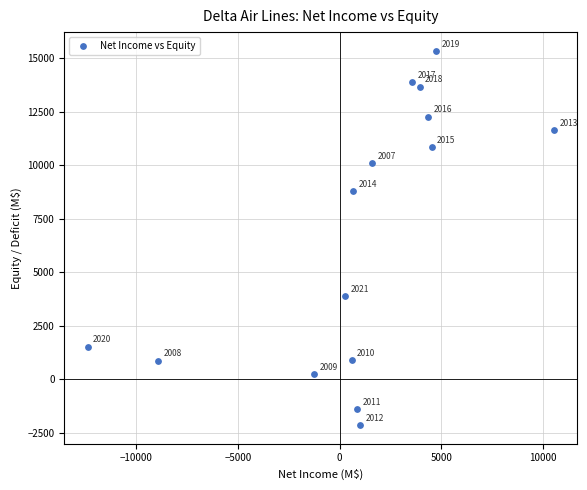

What Y value in the scatter plot is closest to 6613?

8813